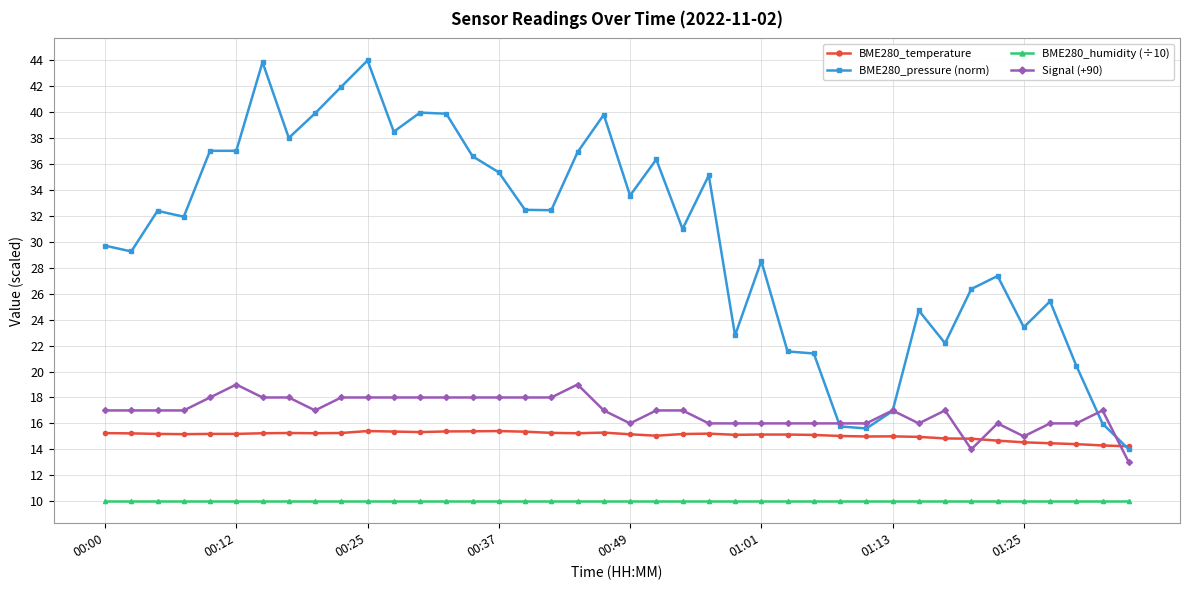

How many categories are shown in the chart?

40